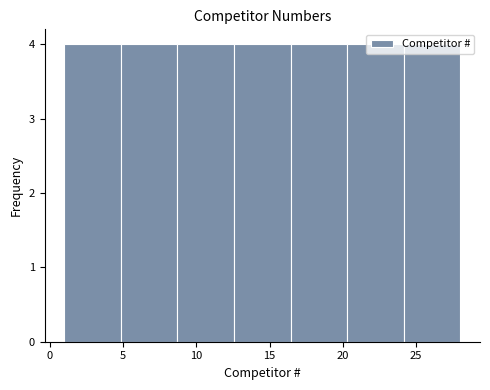

What is the height of the bar covering 24.0 to 28.0 on the x-axis? Neither the bar edges nor the heights are printed on the chart, so give them approximately, as read against the axes.

4